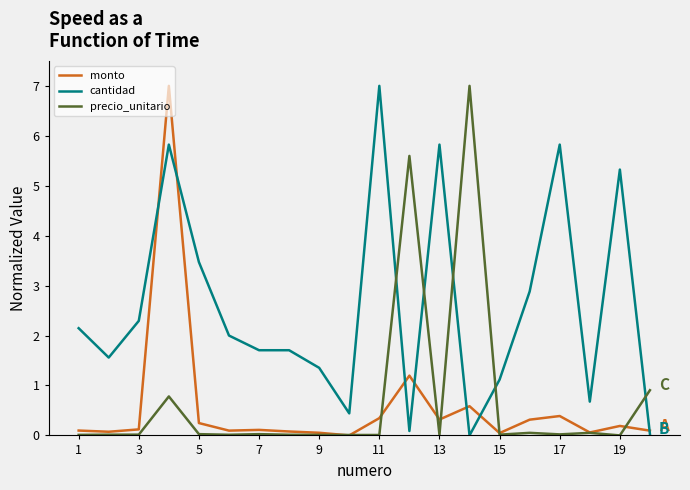

What is the sum of all cantidad values?

51.3